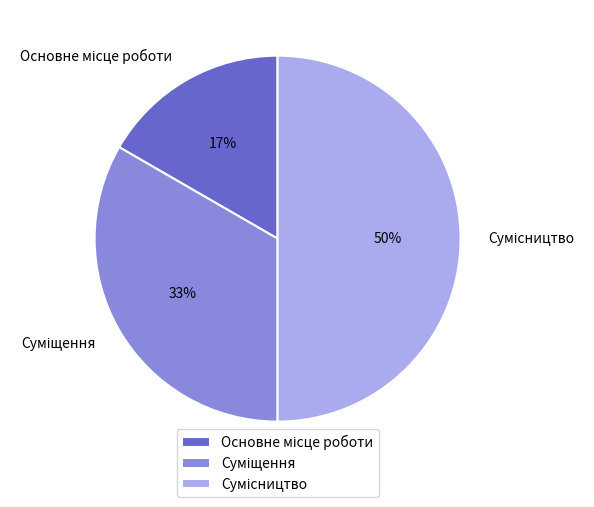

To the nearest percent, what is the difference between the largest and smallest slice percentages?

33%